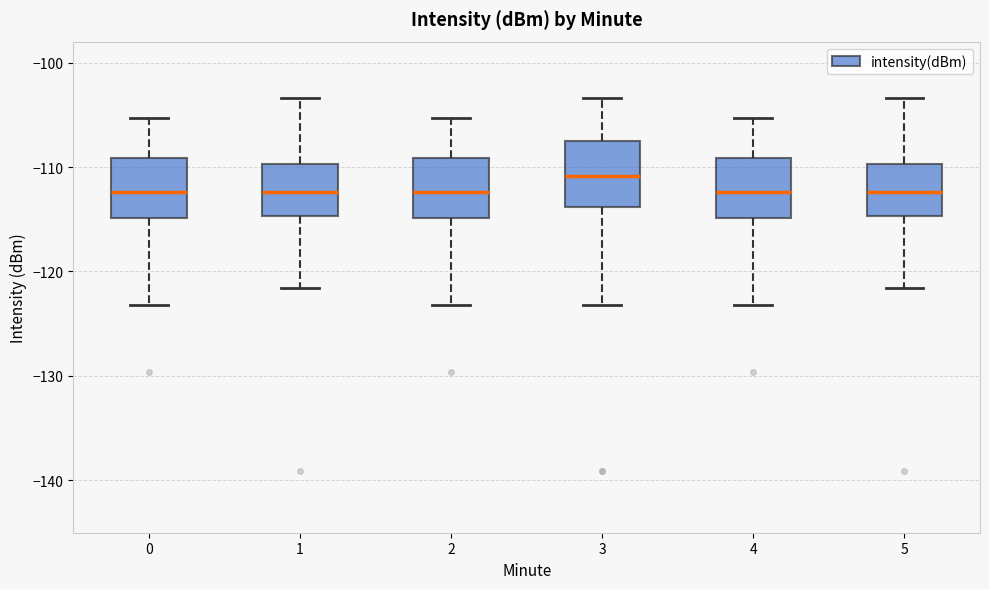

Reading left to right, read every box against the y-axis: the position of its median line, the range the box covers, and the ends of its whiskers. The values are not printed on the chart, so give them approximately, as read against the axis.

0: median -112, box -115 to -109, whiskers -123 to -105
1: median -112, box -115 to -110, whiskers -122 to -103
2: median -112, box -115 to -109, whiskers -123 to -105
3: median -111, box -114 to -108, whiskers -123 to -103
4: median -112, box -115 to -109, whiskers -123 to -105
5: median -112, box -115 to -110, whiskers -122 to -103